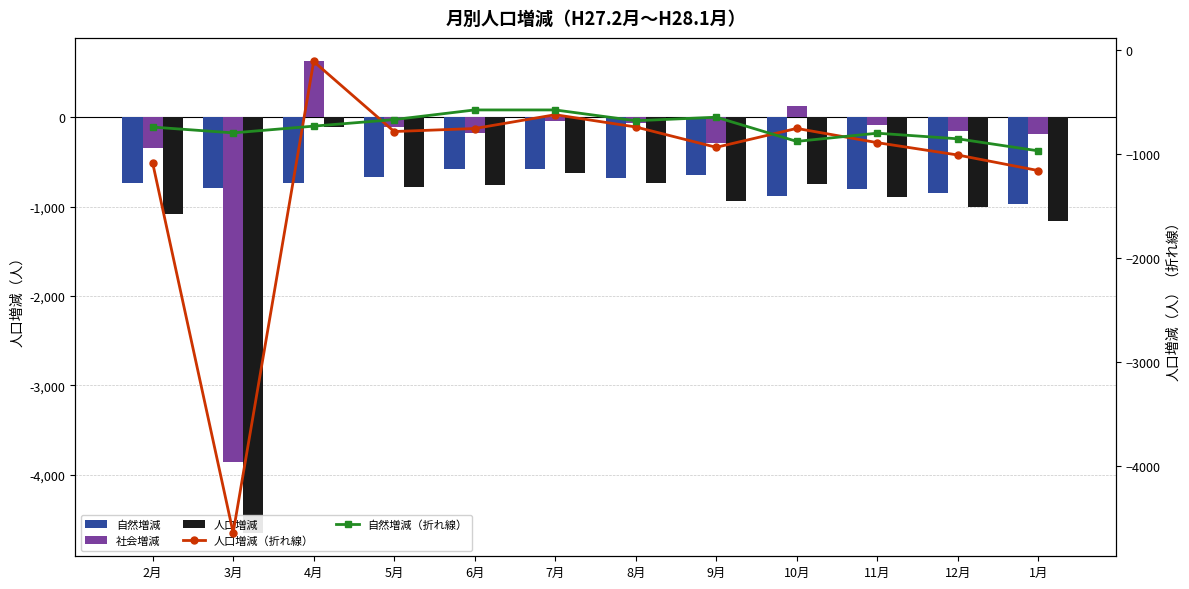

What are all the series names shown in the legend?

自然増減, 社会増減, 人口増減, 人口増減（折れ線）, 自然増減（折れ線）